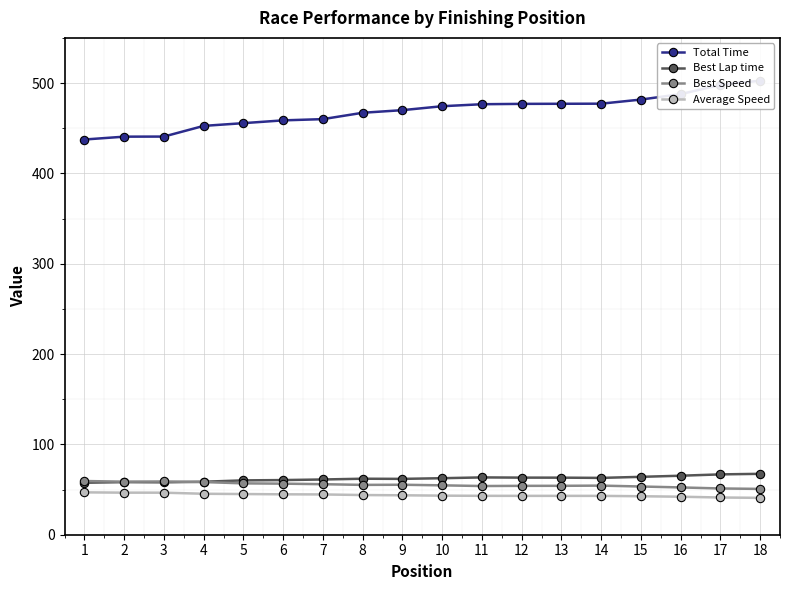

At which label is Average Speed closest to 43?

14